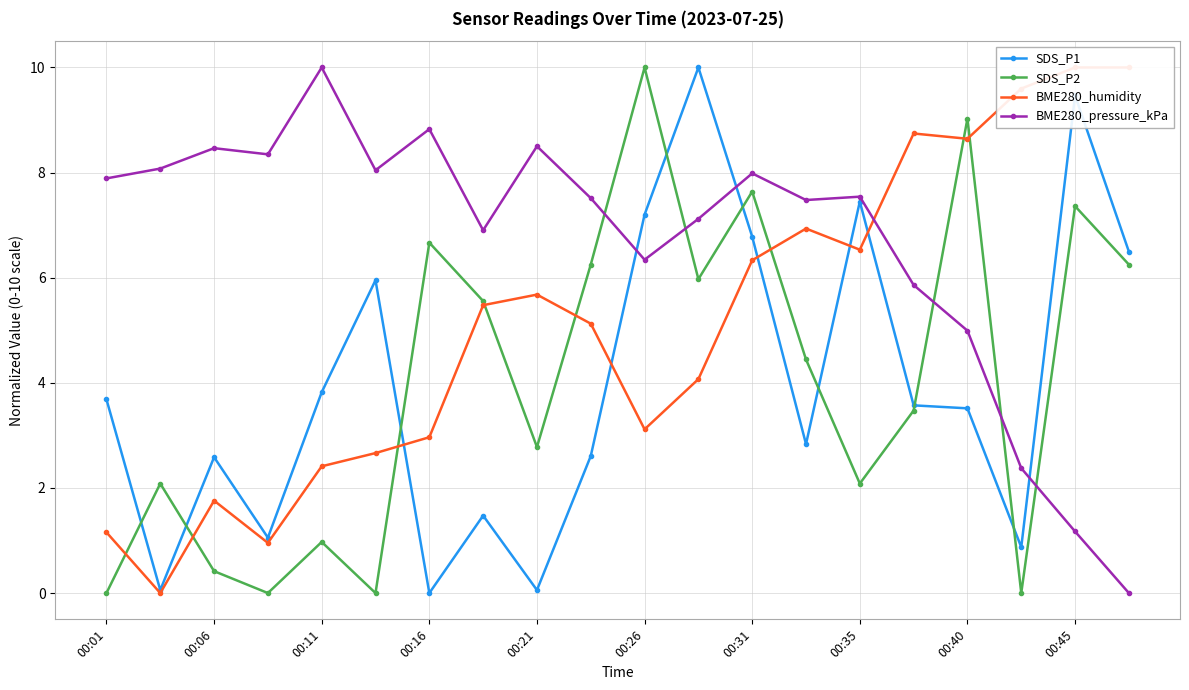

True or false: BME280_pressure_kPa has a value of 7.9 at 00:01.

True